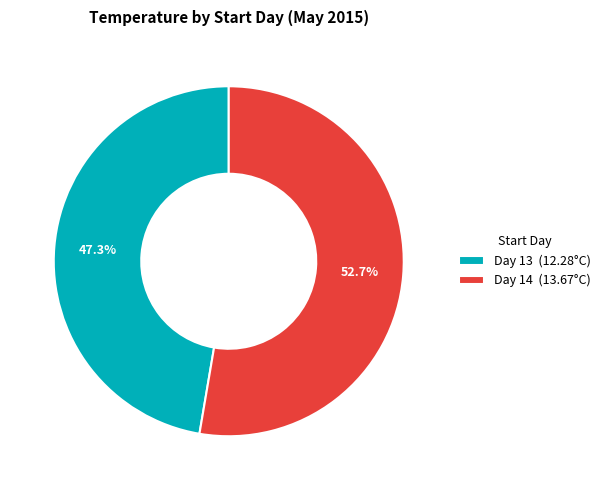

What is the ratio of the value at Day 13 (12.28°C) to the value at Day 14 (13.67°C)?

0.9